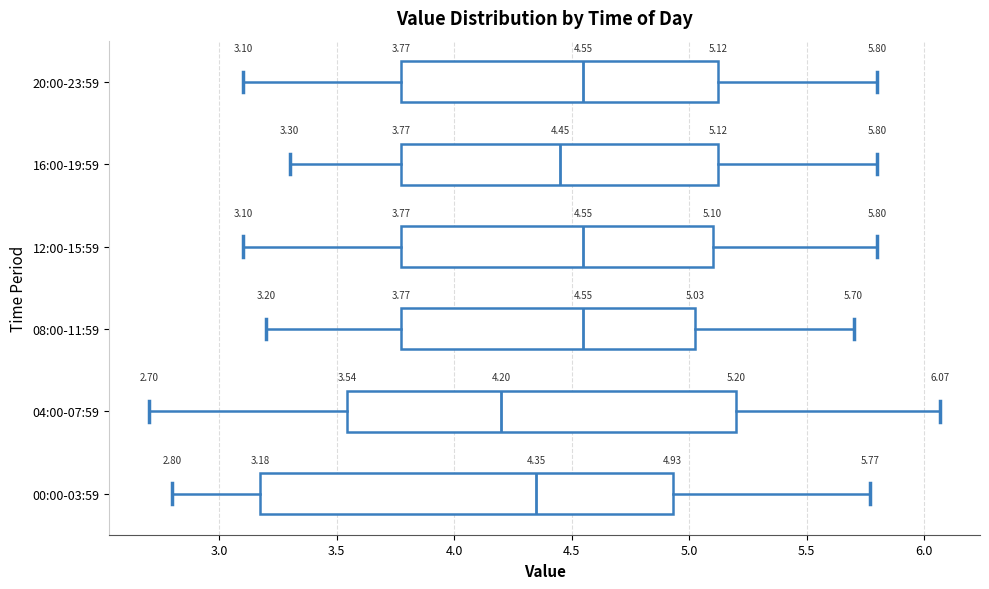

Which box's median line is the furthest to the left?

04:00-07:59